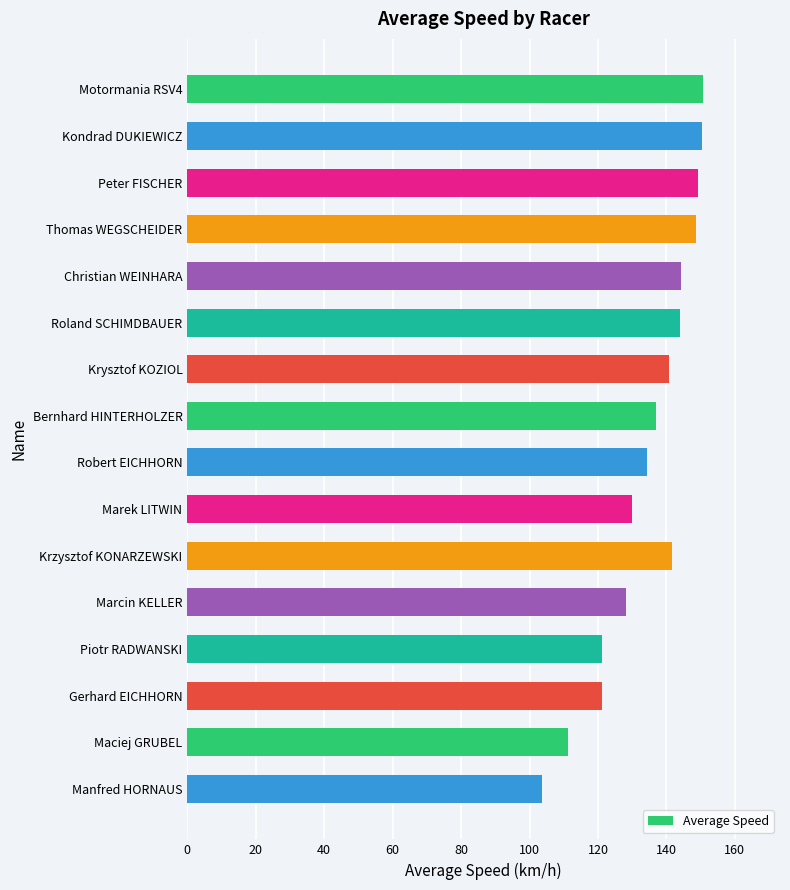

Does the chart contain any negative values?

No